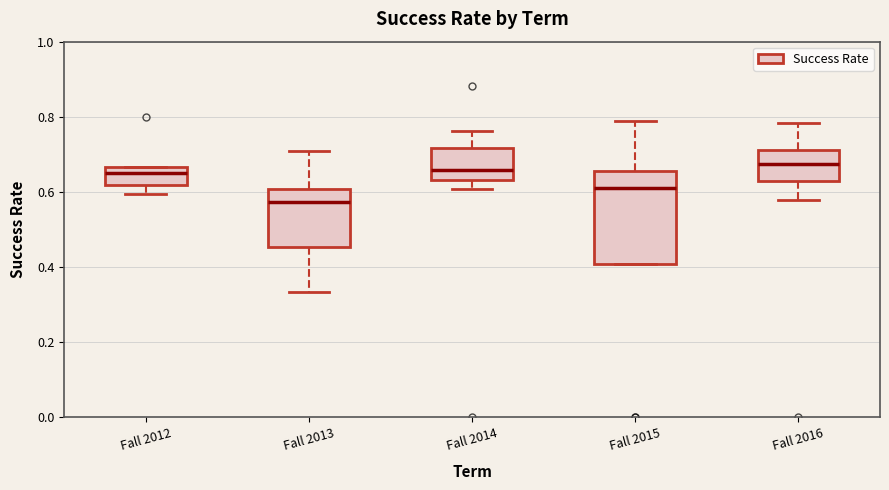

Reading left to right, read every box against the y-axis: the position of its median line, the range the box covers, and the ends of its whiskers. The values are not printed on the chart, so give them approximately, as read against the axis.

Fall 2012: median 0.66 (just below the box's upper edge), box 0.62 to 0.66, whiskers 0.60 to 0.66
Fall 2013: median 0.58, box 0.46 to 0.60, whiskers 0.34 to 0.70
Fall 2014: median 0.66, box 0.64 to 0.72, whiskers 0.60 to 0.76
Fall 2015: median 0.60, box 0.40 to 0.66, whiskers 0.40 to 0.78
Fall 2016: median 0.68, box 0.62 to 0.72, whiskers 0.58 to 0.78